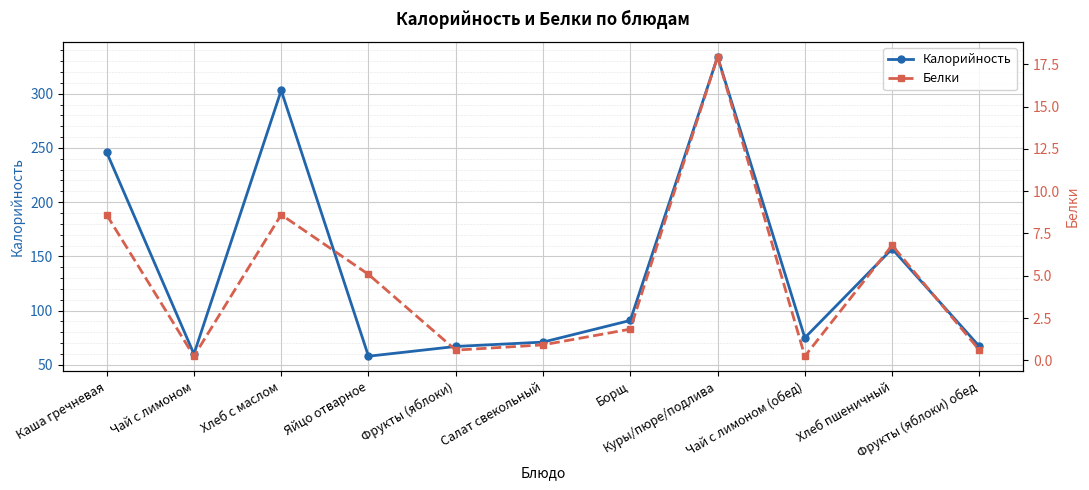

At which label does Калорийность reach its peak?

Куры/пюре/подлива